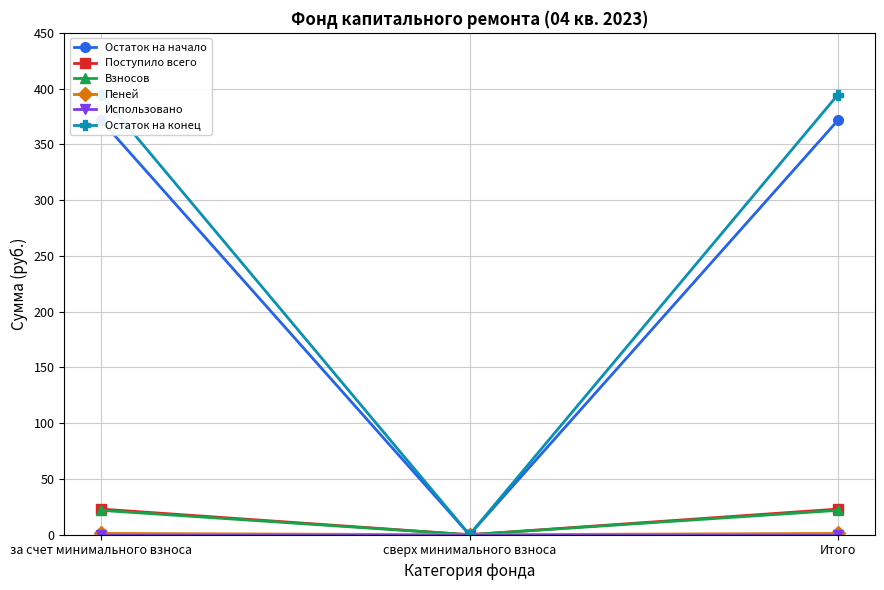

The Пеней series shows 0.5 at за счет минимального взноса. True or false?

False